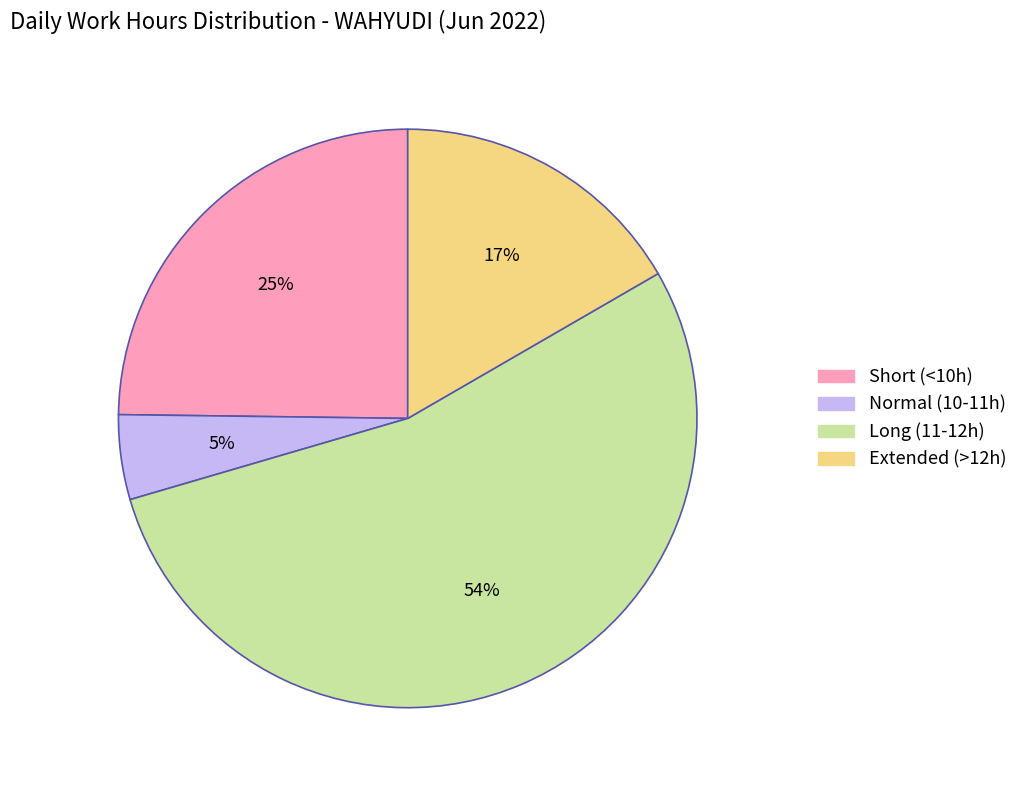

Is there a majority slice in this chart?

Yes